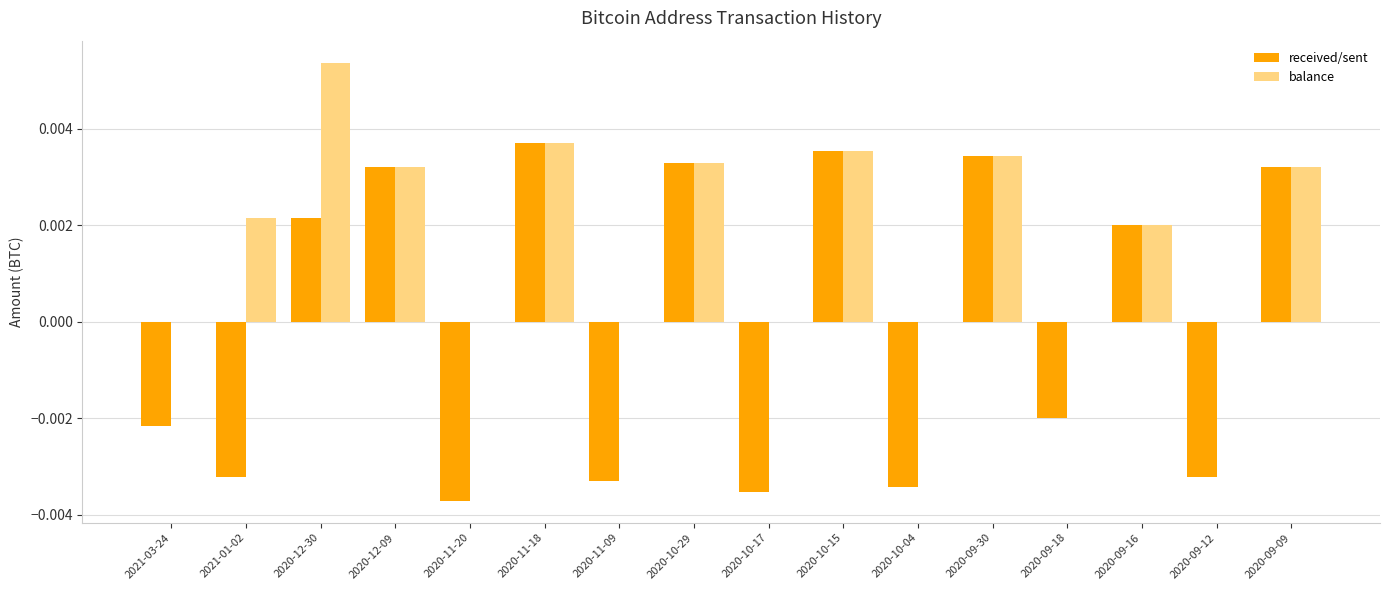

Is it true that received/sent equals -0.0 at 2021-03-24?

True